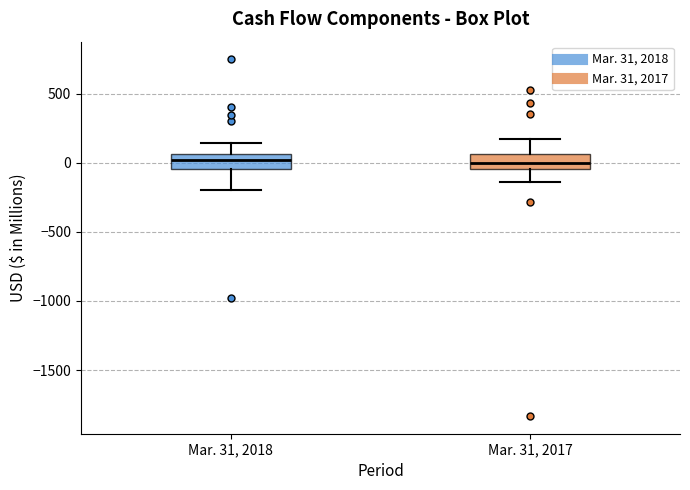

Reading left to right, read every box against the y-axis: the position of its median line, the range the box covers, and the ends of its whiskers. The values are not printed on the chart, so give them approximately, as read against the axis.

Mar. 31, 2018: median 0, box -50 to 50, whiskers -200 to 150
Mar. 31, 2017: median 0, box -50 to 50, whiskers -150 to 150